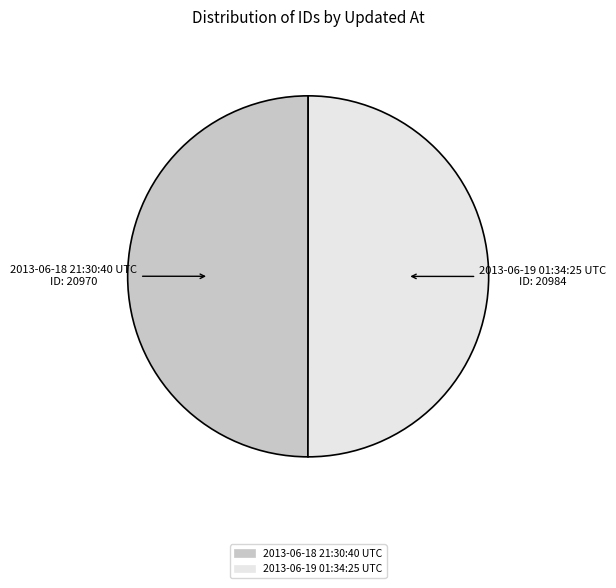

Approximately how many times larger is the value at 2013-06-19 01:34:25 UTC compared to 2013-06-18 21:30:40 UTC?

1.0